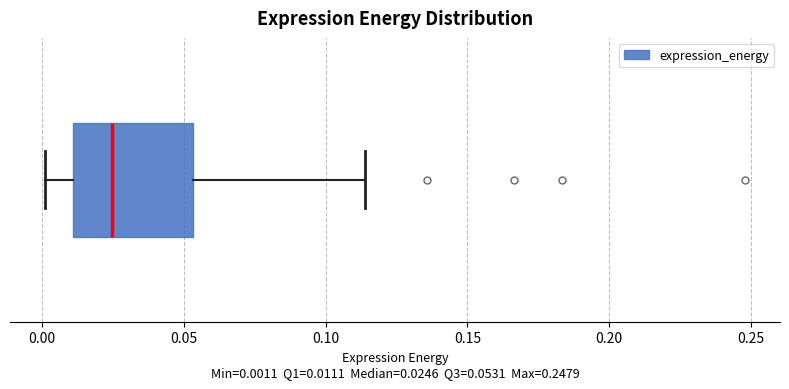

Where does the right whisker of the box end on the x-axis? The values are not printed on the chart, so give them approximately, as read against the axis.

0.115